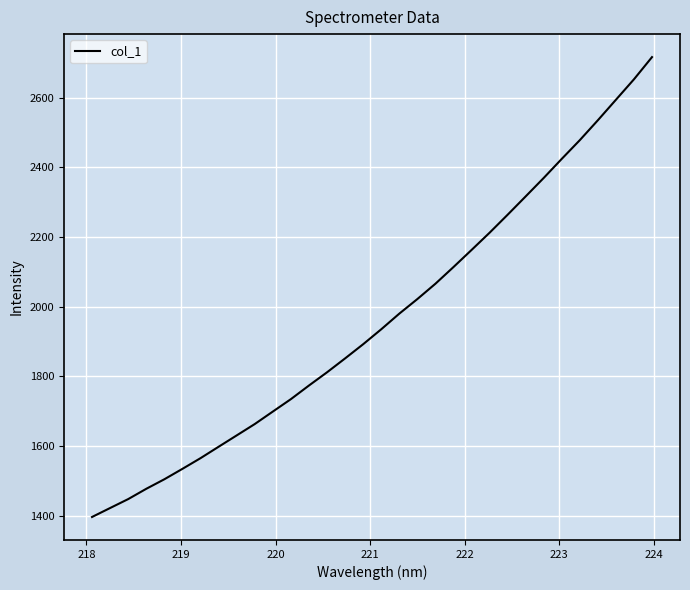

What is the maximum value shown in the chart?

2717.0